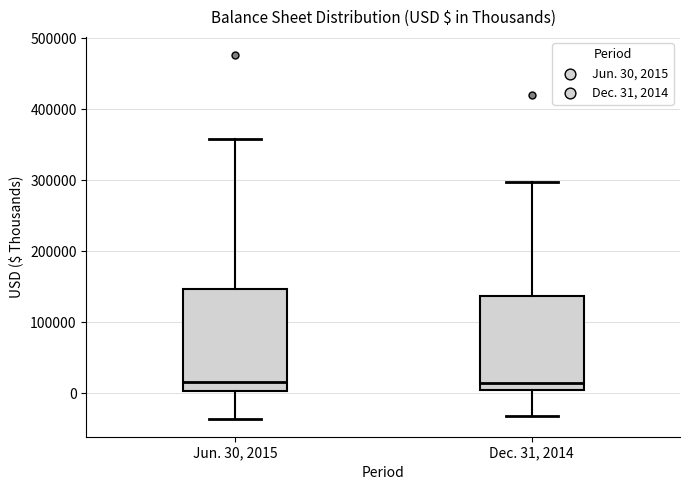

Where does the median line of the box for Dec. 31, 2014 sit on the y-axis? The values are not printed on the chart, so give them approximately, as read against the axis.

10000